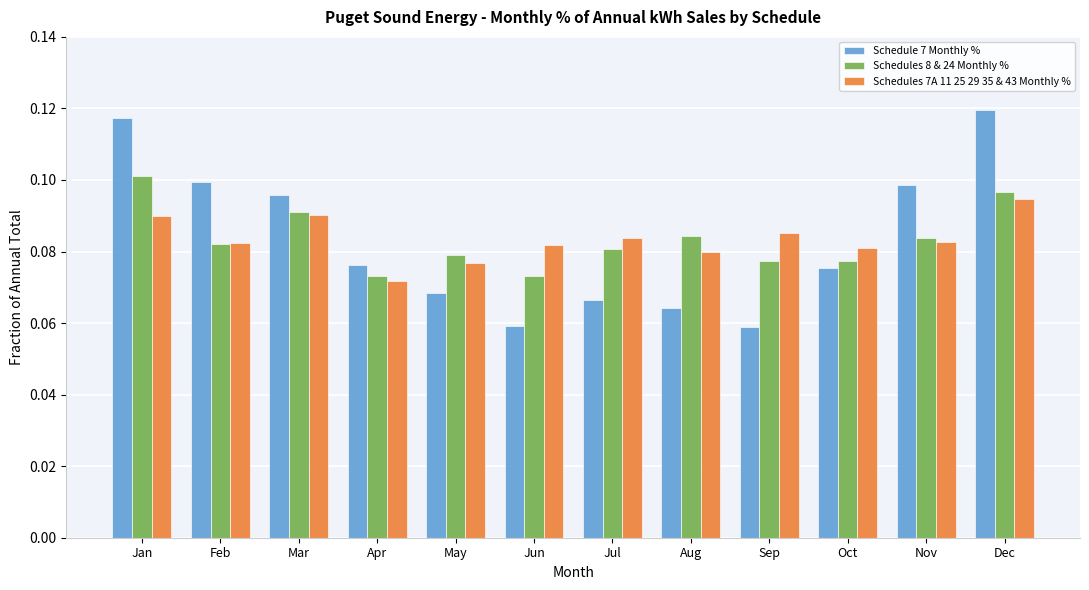

At how many categories does at least one series exceed 0?

12